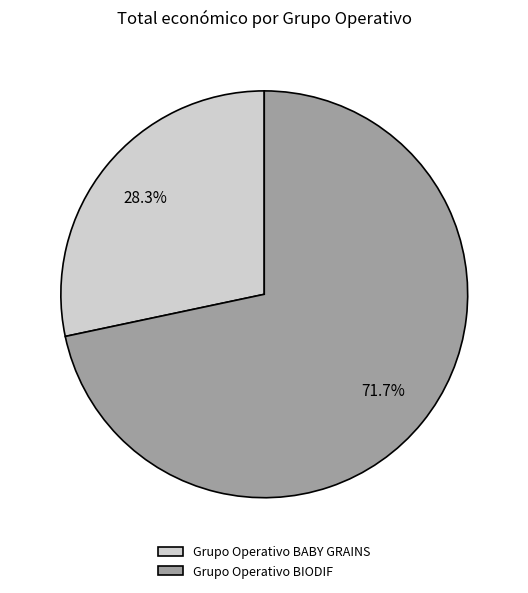

Which category has the biggest portion of the pie?

Grupo Operativo BIODIF